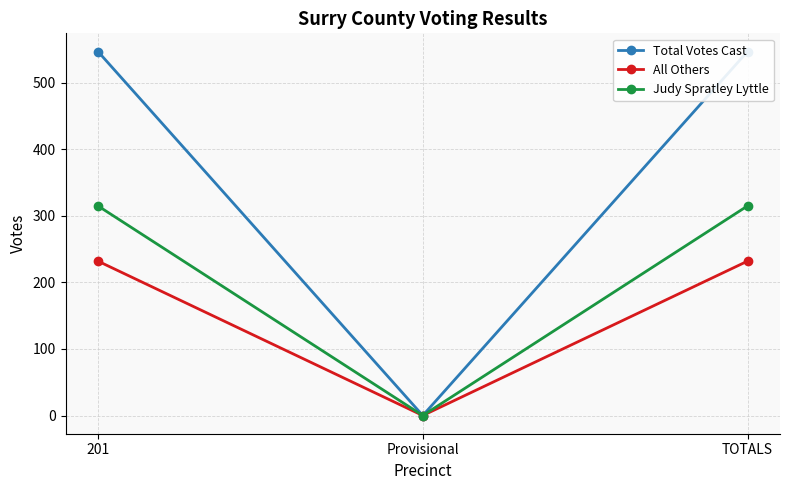

What is the label of the 3rd point from the left?

TOTALS